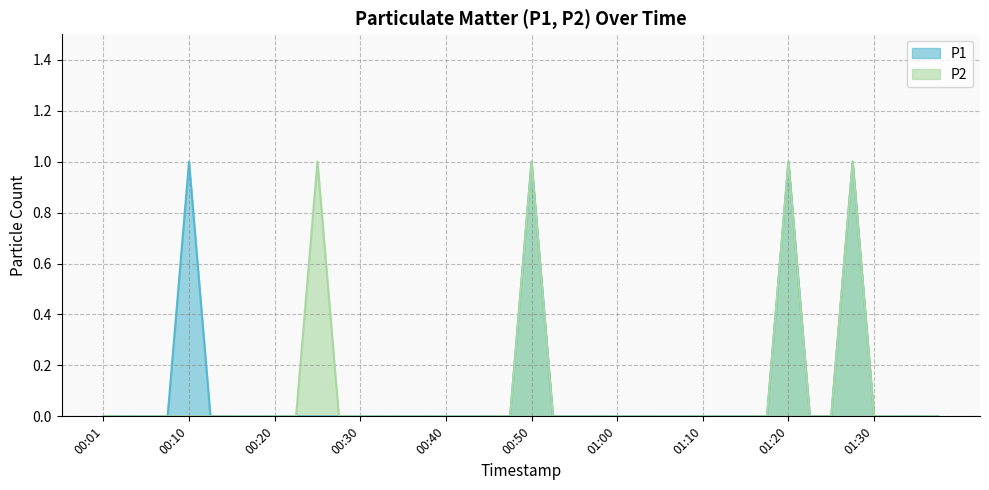

List the series in order of their peak value, highest first.

P1, P2